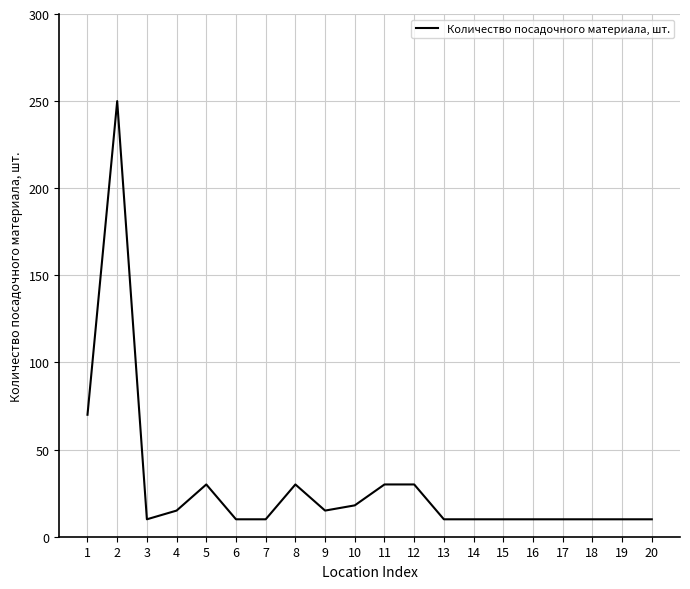

Reading left to right, what are all the values shown in this chart?

70	250	10	15	30	10	10	30	15	18	30	30	10	10	10	10	10	10	10	10